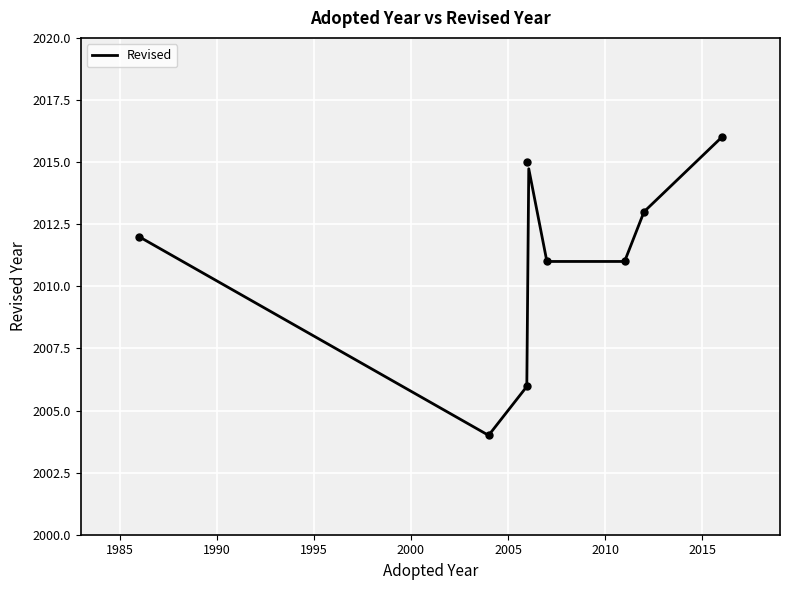

What is the highest value of the Revised series?

2016.0